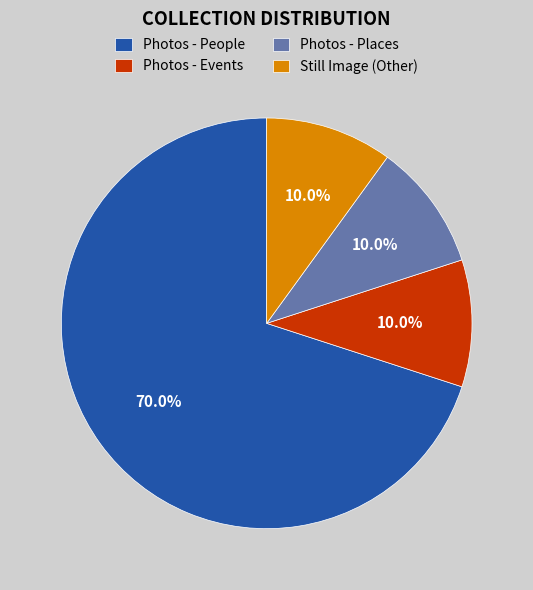

Which slice is the largest?

Photos - People